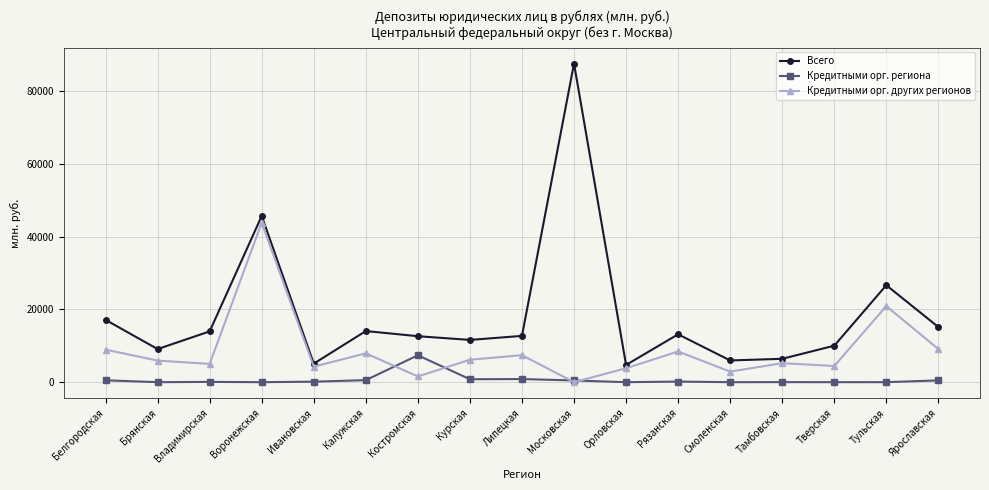

Is it true that Всего equals 4053 at Липецкая?

False